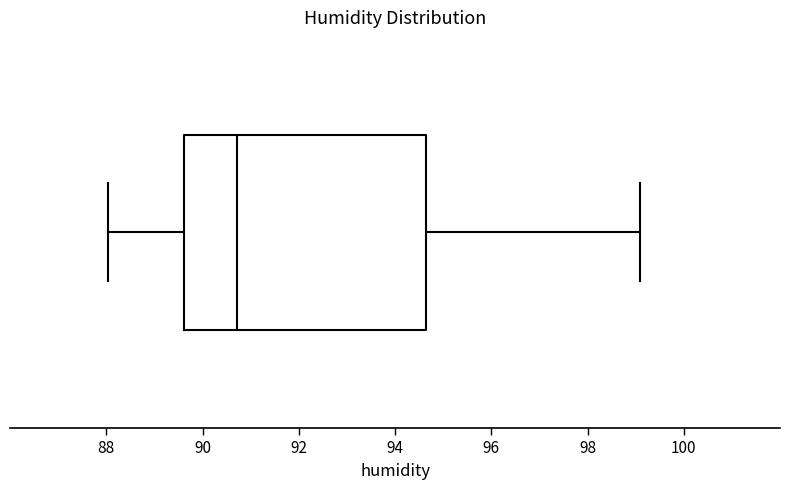

Where does the left whisker of the box end on the x-axis? The values are not printed on the chart, so give them approximately, as read against the axis.

88.0